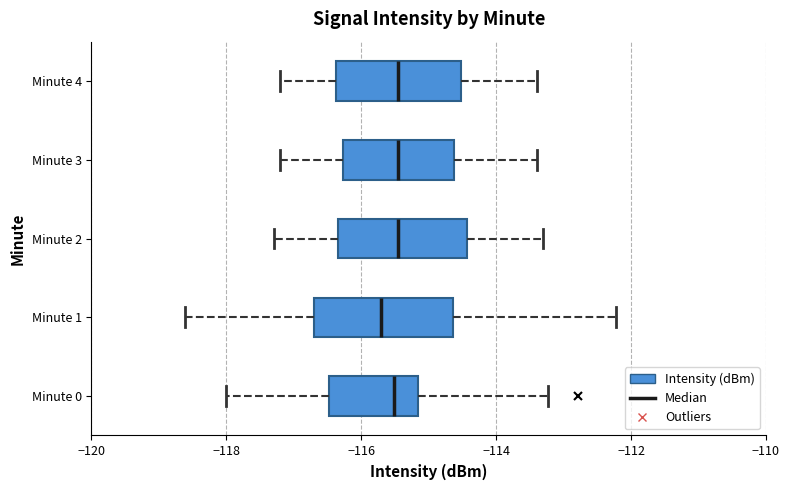

Reading bottom to top, read every box against the x-axis: the position of its median line, the range the box covers, and the ends of its whiskers. The values are not printed on the chart, so give them approximately, as read against the axis.

Minute 0: median -115.6, box -116.4 to -115.2, whiskers -118.0 to -113.2
Minute 1: median -115.6, box -116.8 to -114.6, whiskers -118.6 to -112.2
Minute 2: median -115.4, box -116.4 to -114.4, whiskers -117.2 to -113.2
Minute 3: median -115.4, box -116.2 to -114.6, whiskers -117.2 to -113.4
Minute 4: median -115.4, box -116.4 to -114.6, whiskers -117.2 to -113.4